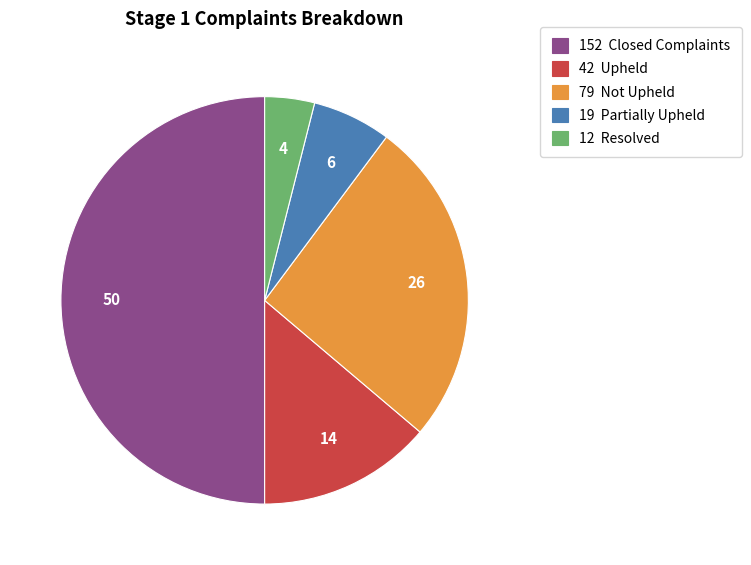

Which has a higher value, 12 Resolved or 19 Partially Upheld?

19 Partially Upheld